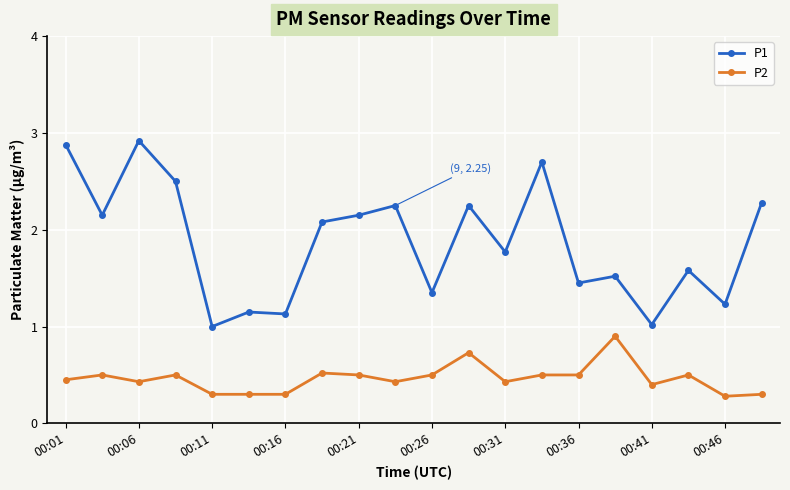

True or false: P2 and P1 intersect in this chart.

False